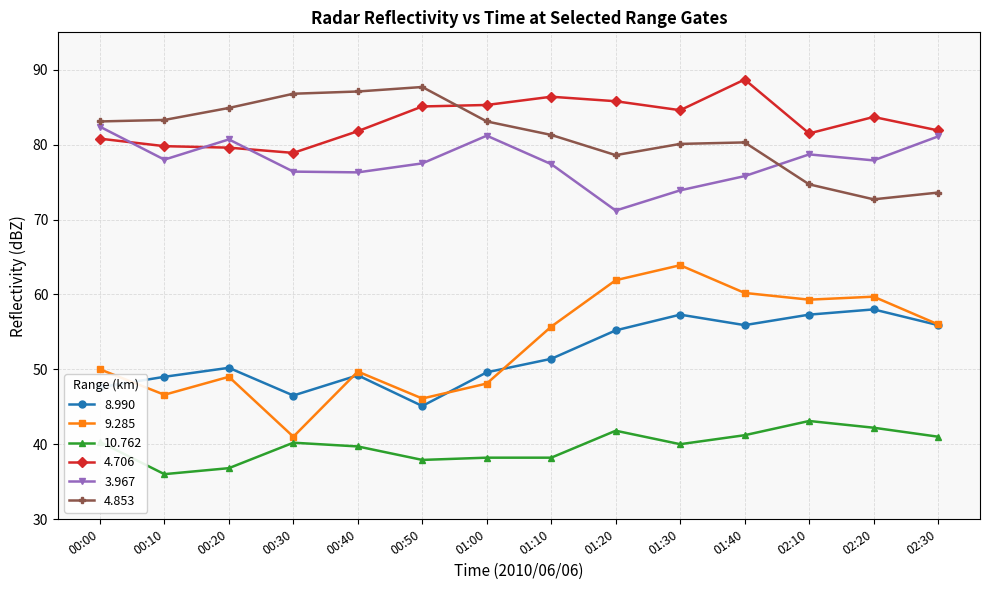

Which label corresponds to the largest value in the chart?

01:40